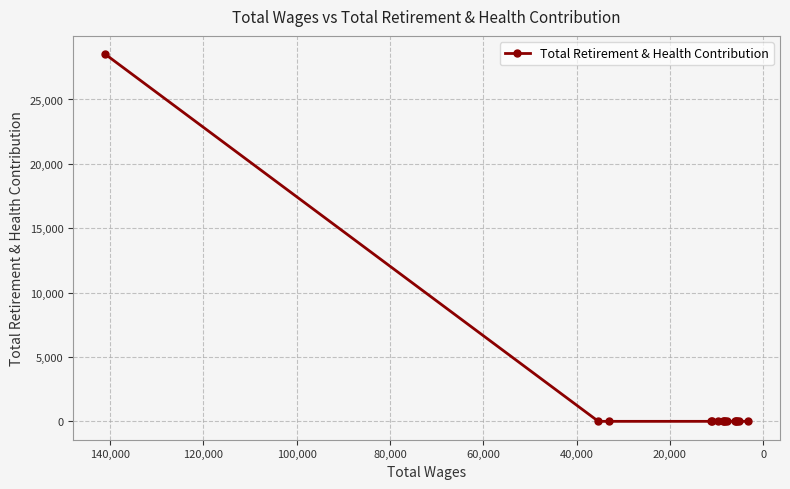

How many values are above zero?

1